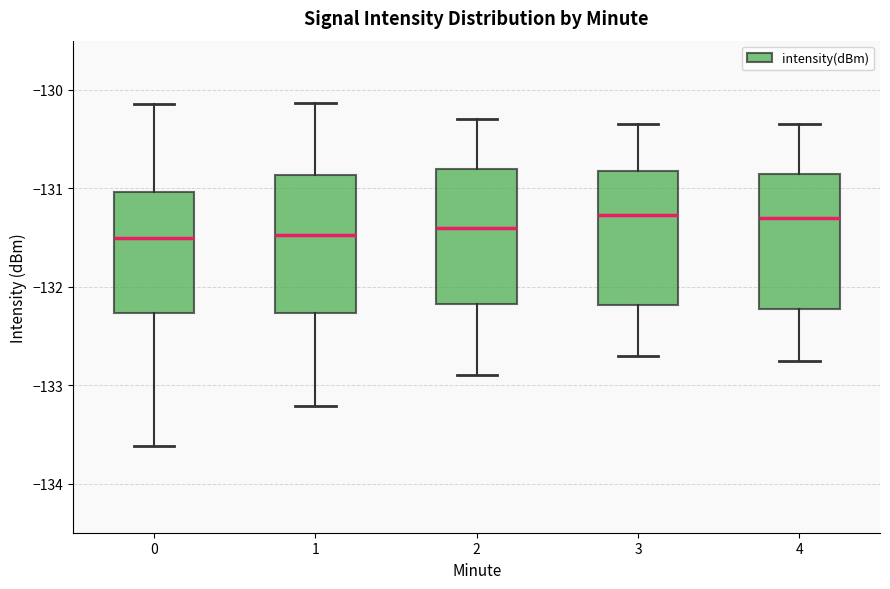

Reading left to right, read every box against the y-axis: the position of its median line, the range the box covers, and the ends of its whiskers. The values are not printed on the chart, so give them approximately, as read against the axis.

0: median -131.5, box -132.3 to -131.0, whiskers -133.6 to -130.1
1: median -131.5, box -132.3 to -130.9, whiskers -133.2 to -130.1
2: median -131.4, box -132.2 to -130.8, whiskers -132.9 to -130.3
3: median -131.3, box -132.2 to -130.8, whiskers -132.7 to -130.3
4: median -131.3, box -132.2 to -130.8, whiskers -132.7 to -130.3